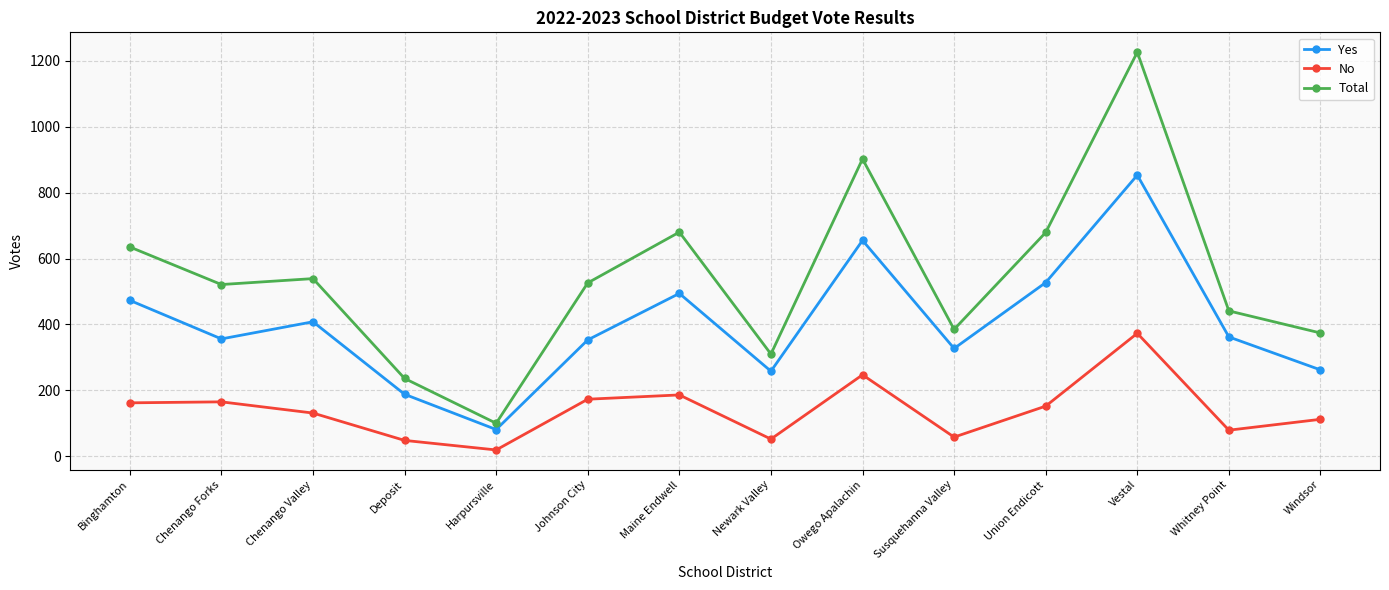

At how many categories does at least one series exceed 716?

2